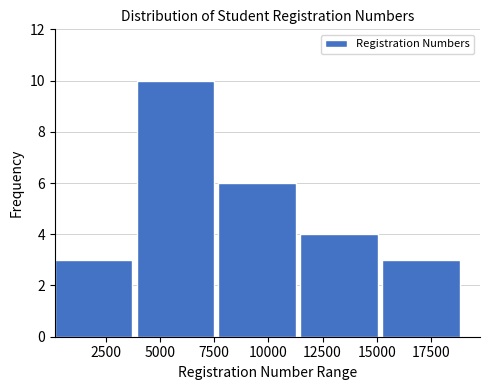

Reading left to right, list every bar in this chart as the range it spans on the x-axis followed by its height. Neither the bar edges nor the heights are printed on the chart, so give them approximately, as read against the axes.

0 to 4000: 3
4000 to 7500: 10
7500 to 11500: 6
11500 to 15000: 4
15000 to 19000: 3